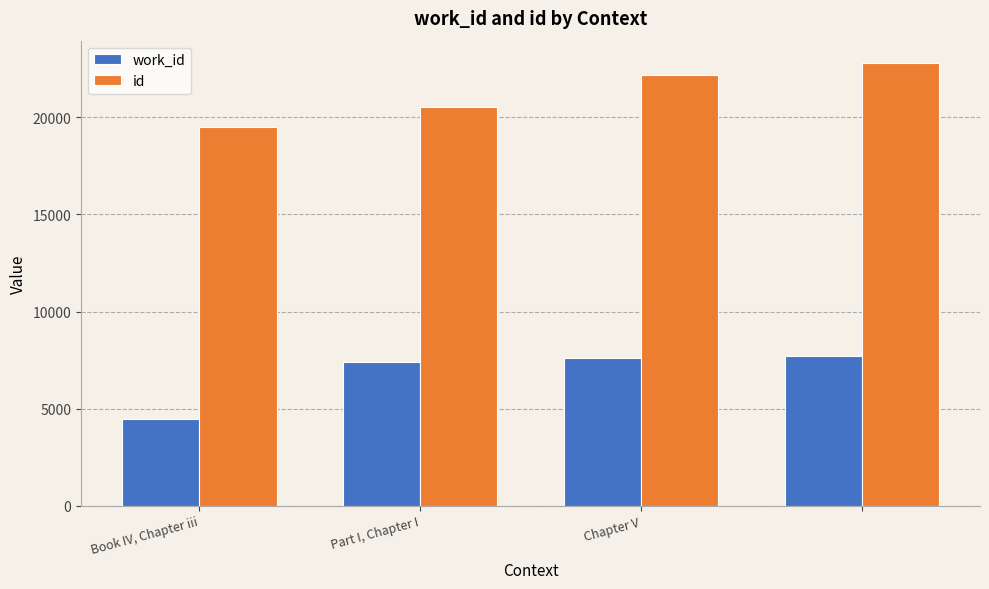

What is the highest value of the work_id series?

7686